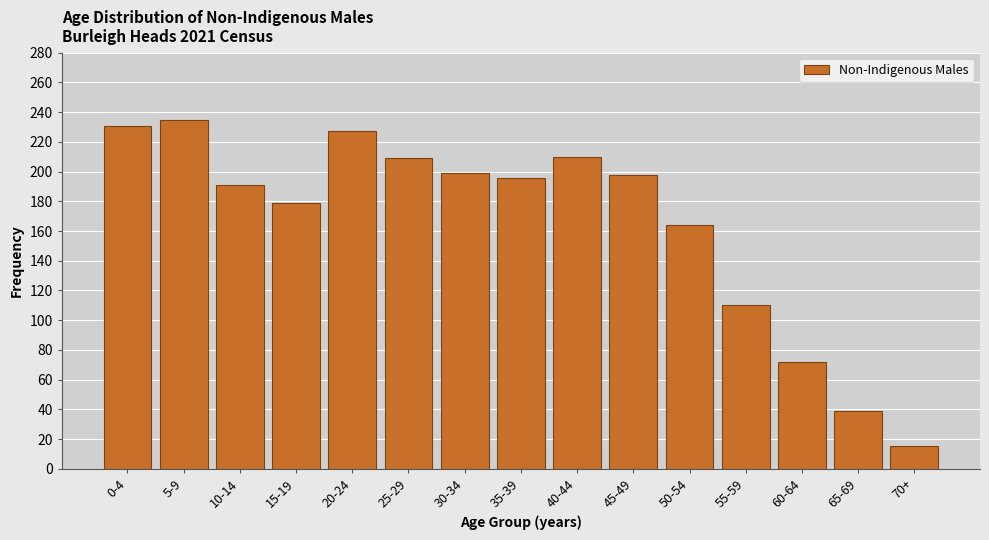

What is the smallest value displayed?

15